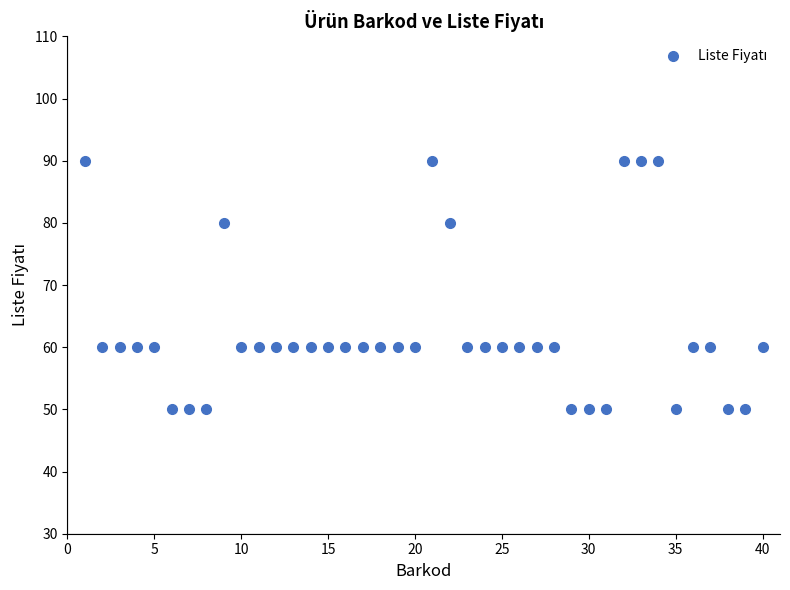

What is the range of X values (max minus min)?

39